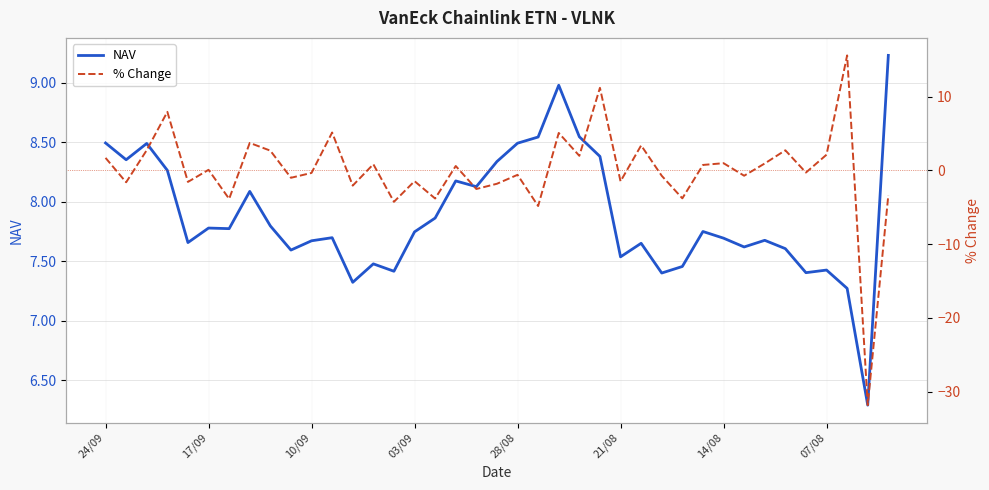

At which label does NAV first exceed 7?

24/09